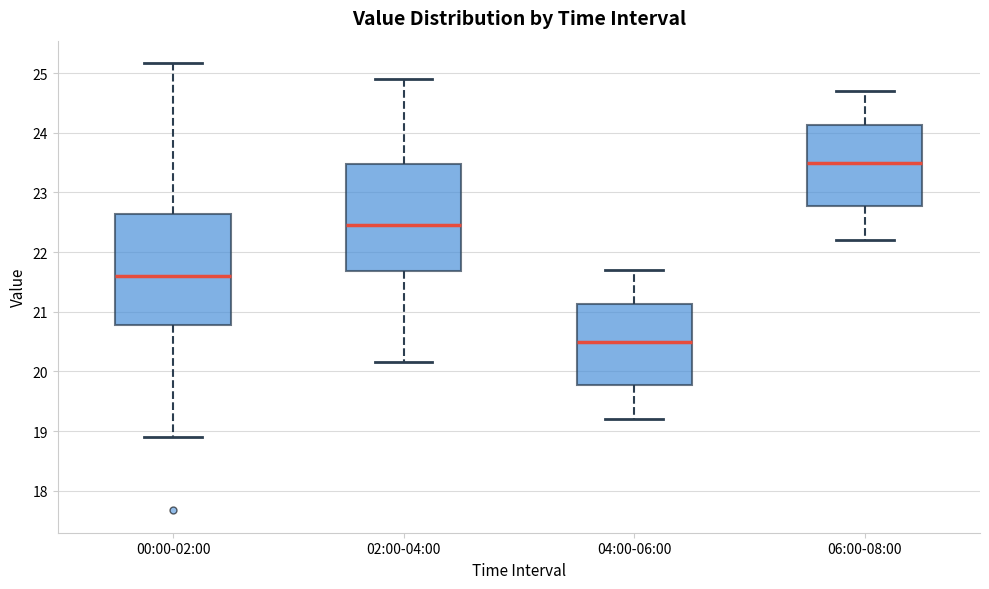

Reading left to right, transcribe this box plot: for each box, give where its median line is, the range the box spans, and where its two whiskers end, as read against the y-axis. The values are not printed on the chart, so give them approximately, as read against the axis.

00:00-02:00: median 21.6, box 20.8 to 22.6, whiskers 18.9 to 25.2
02:00-04:00: median 22.5, box 21.7 to 23.5, whiskers 20.2 to 24.9
04:00-06:00: median 20.5, box 19.8 to 21.1, whiskers 19.2 to 21.7
06:00-08:00: median 23.5, box 22.8 to 24.1, whiskers 22.2 to 24.7